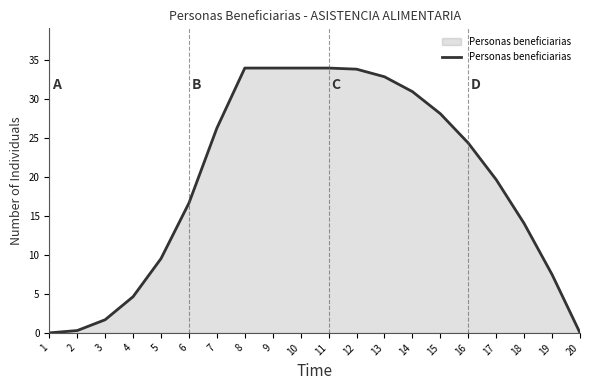

What is the difference between the values at 20 and 14?

31.0